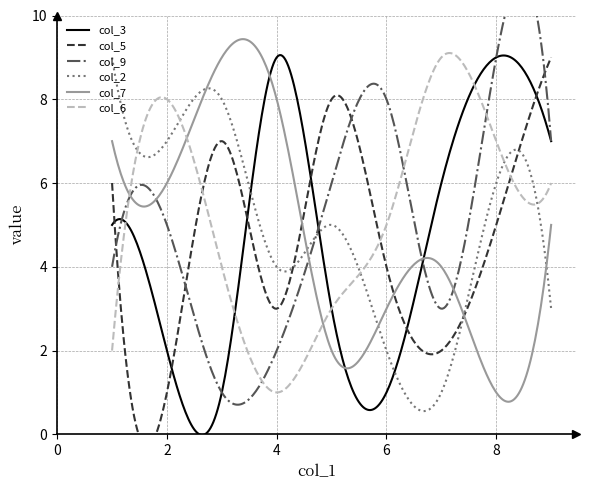

What is the highest value of the col_6 series?

9.1